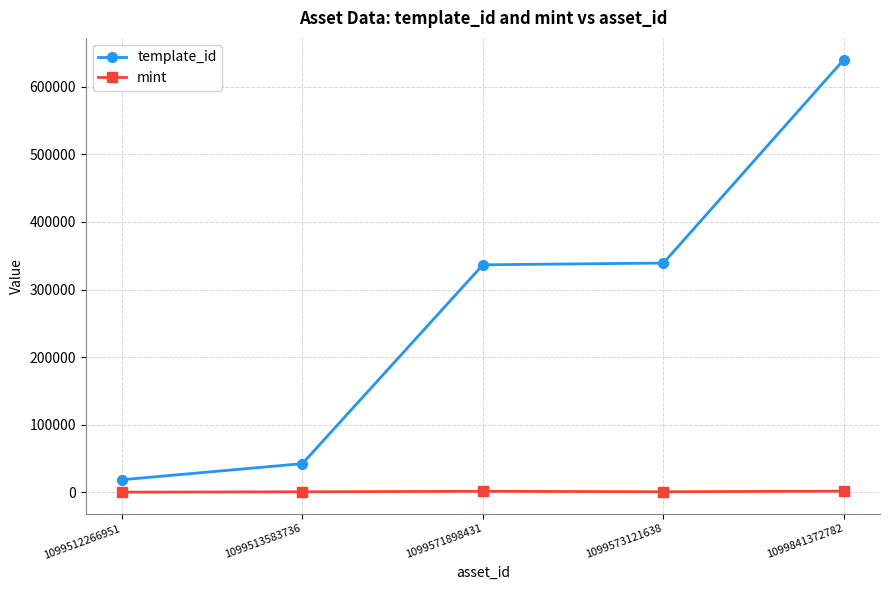

The value of template_id at 1099571898431 is 336643. True or false?

True